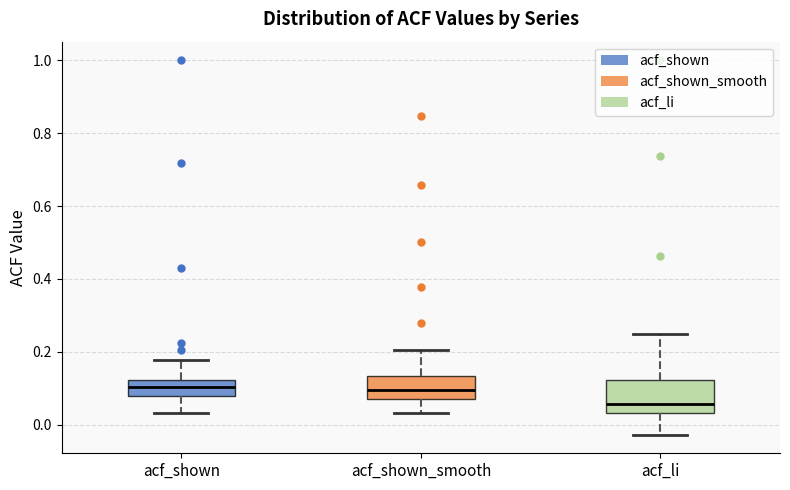

Where does the median line of the box for acf_shown sit on the y-axis? The values are not printed on the chart, so give them approximately, as read against the axis.

0.10